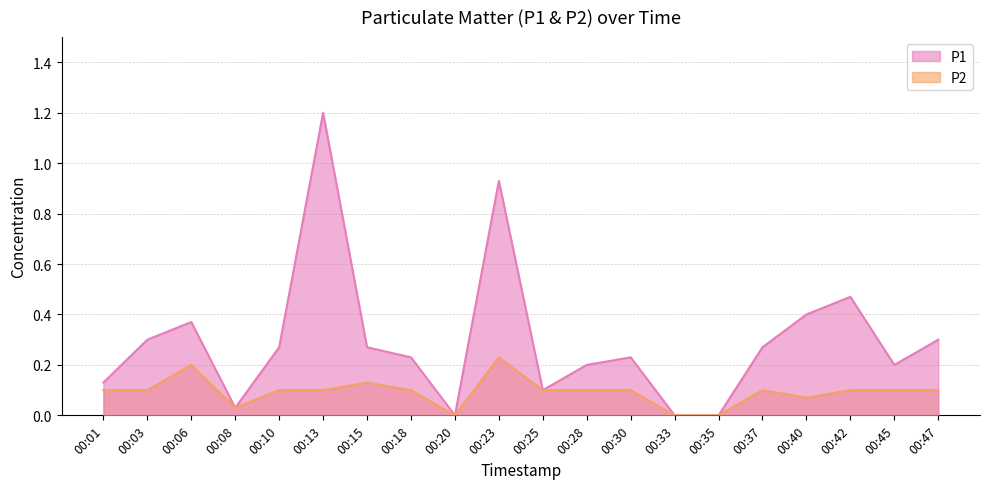

Where is the first local minimum for P2?

00:08